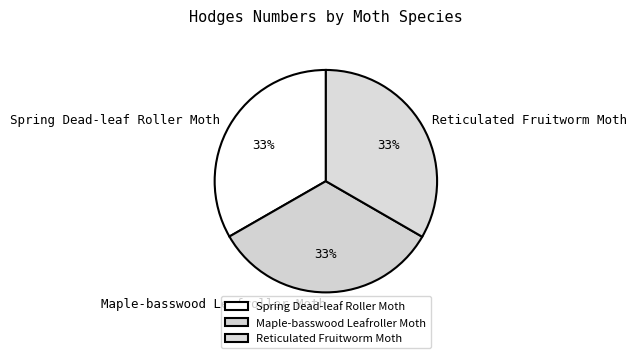

To the nearest percent, what portion does Maple-basswood Leafroller Moth represent?

33%